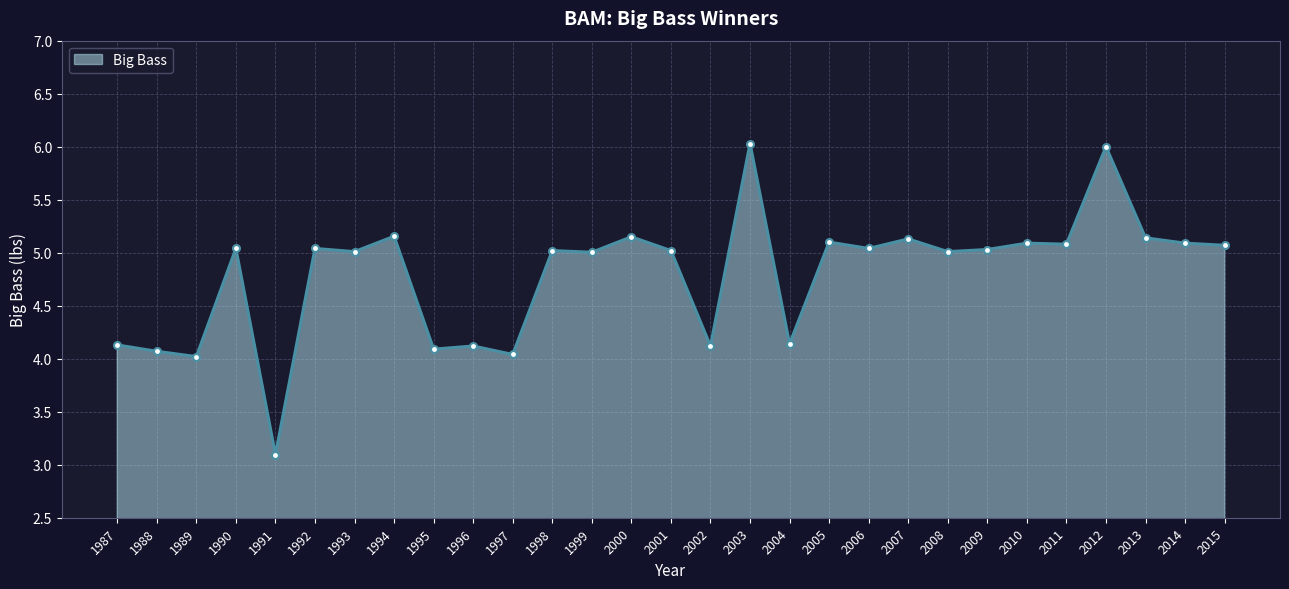

Where does the data first go above 5?

1990